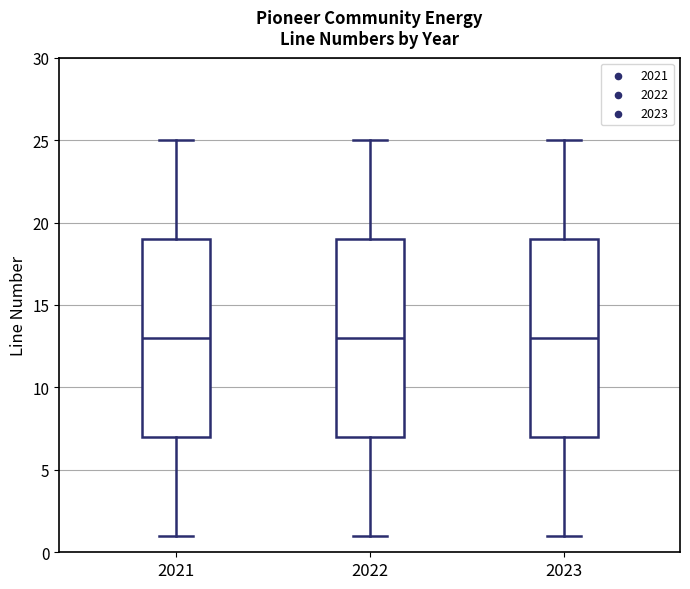

Reading left to right, read every box against the y-axis: the position of its median line, the range the box covers, and the ends of its whiskers. The values are not printed on the chart, so give them approximately, as read against the axis.

2021: median 13, box 7 to 19, whiskers 1 to 25
2022: median 13, box 7 to 19, whiskers 1 to 25
2023: median 13, box 7 to 19, whiskers 1 to 25